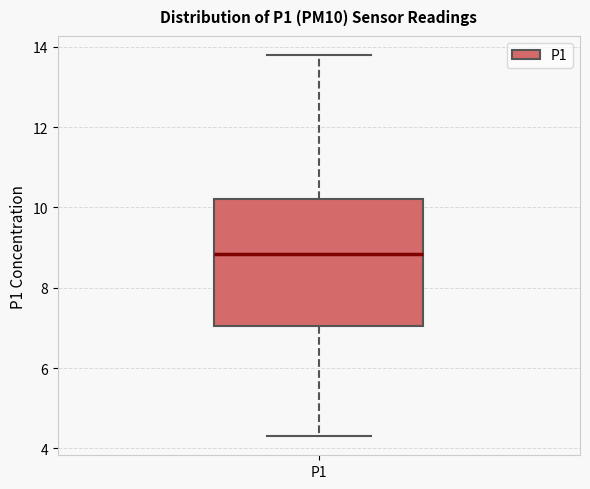

Transcribe this box plot: give where the median line is, the range the box spans, and where the two whiskers end, as read against the y-axis. The values are not printed on the chart, so give them approximately, as read against the axis.

median 8.8, box 7.0 to 10.2, whiskers 4.4 to 13.8